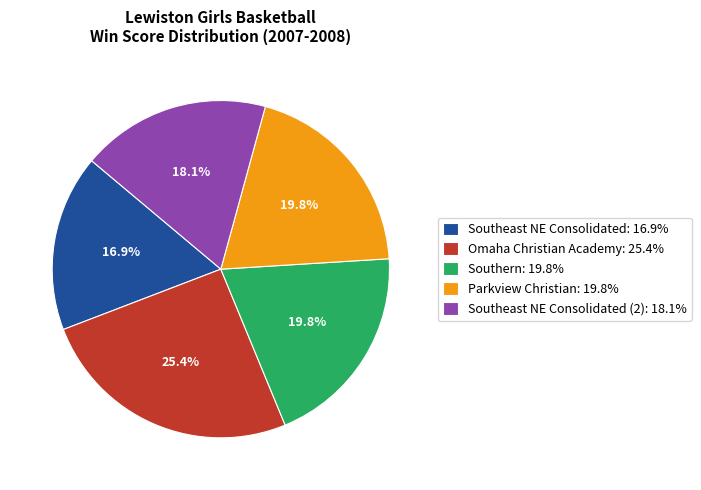

Does Southern: 19.8% account for over 50% of the chart?

No